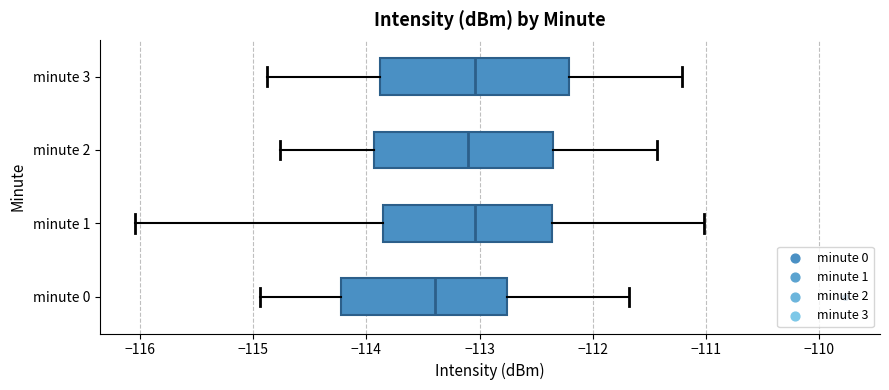

Reading bottom to top, read every box against the x-axis: the position of its median line, the range the box covers, and the ends of its whiskers. The values are not printed on the chart, so give them approximately, as read against the axis.

minute 0: median -113.4, box -114.2 to -112.8, whiskers -114.9 to -111.7
minute 1: median -113.0, box -113.8 to -112.4, whiskers -116.0 to -111.0
minute 2: median -113.1, box -113.9 to -112.3, whiskers -114.8 to -111.4
minute 3: median -113.0, box -113.9 to -112.2, whiskers -114.9 to -111.2